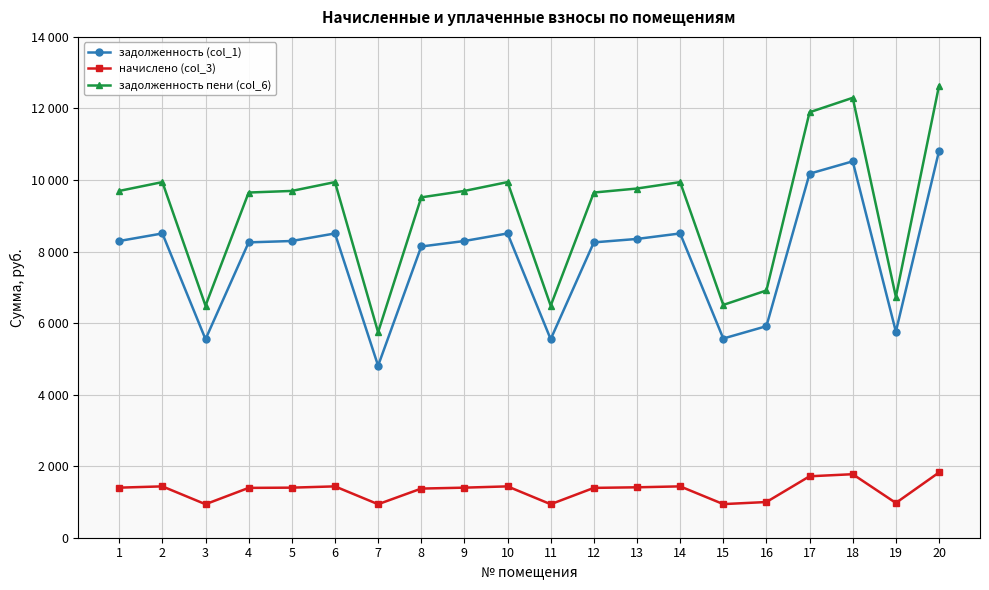

What is the difference between the начислено (col_3) values at 2 and 13?

25.9